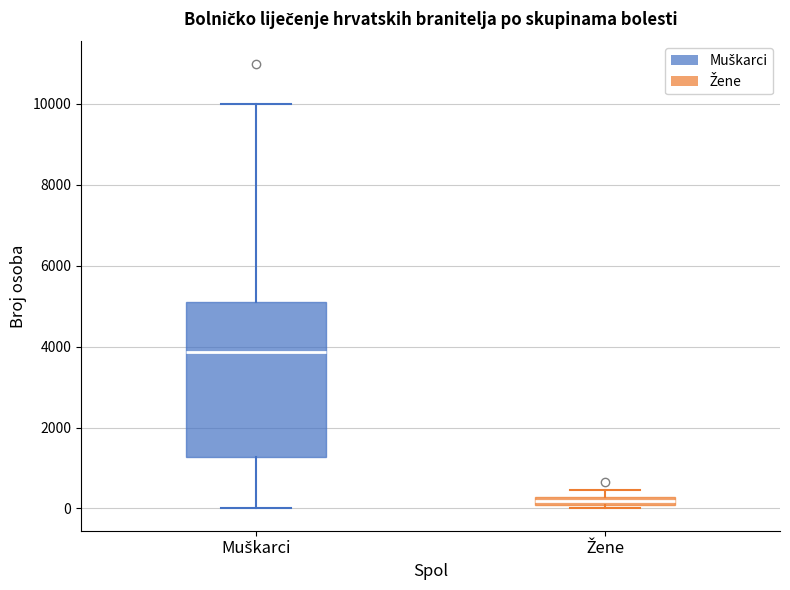

Where is the lower edge of the box for Žene on the y-axis? The values are not printed on the chart, so give them approximately, as read against the axis.

0